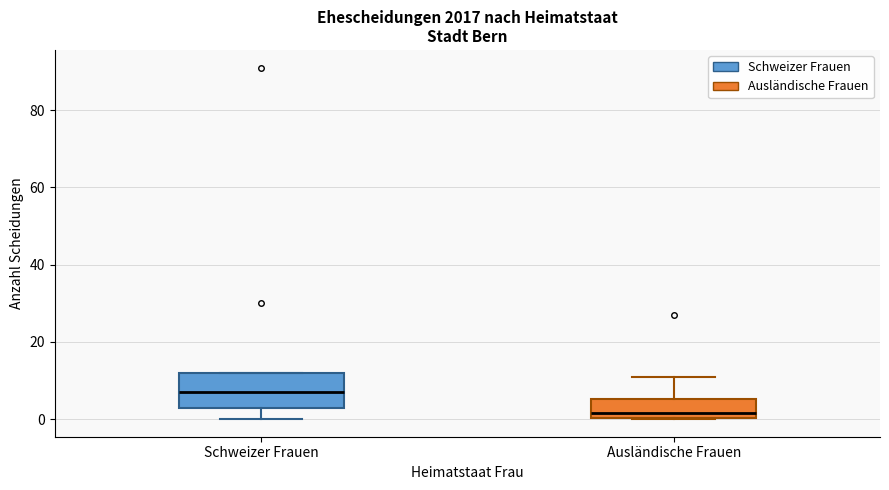

Reading left to right, read every box against the y-axis: the position of its median line, the range the box covers, and the ends of its whiskers. The values are not printed on the chart, so give them approximately, as read against the axis.

Schweizer Frauen: median 8, box 4 to 12, whiskers 0 to 12
Ausländische Frauen: median 2, box 0 to 6, whiskers 0 to 12